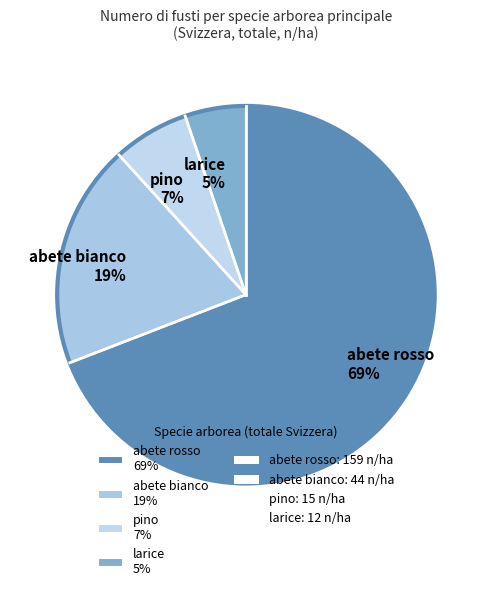

Rank the categories by value from highest to lowest.

abete rosso, abete bianco, pino, larice